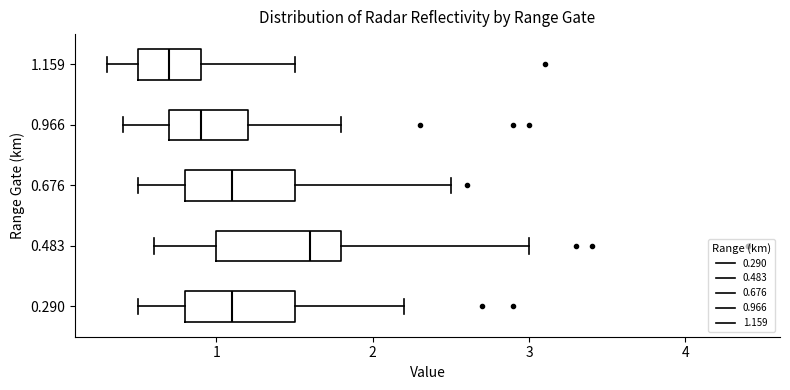

Reading bottom to top, read every box against the x-axis: the position of its median line, the range the box covers, and the ends of its whiskers. The values are not printed on the chart, so give them approximately, as read against the axis.

0.290: median 1.1, box 0.8 to 1.5, whiskers 0.5 to 2.2
0.483: median 1.6, box 1.0 to 1.8, whiskers 0.6 to 3.0
0.676: median 1.1, box 0.8 to 1.5, whiskers 0.5 to 2.5
0.966: median 0.9, box 0.7 to 1.2, whiskers 0.4 to 1.8
1.159: median 0.7, box 0.5 to 0.9, whiskers 0.3 to 1.5